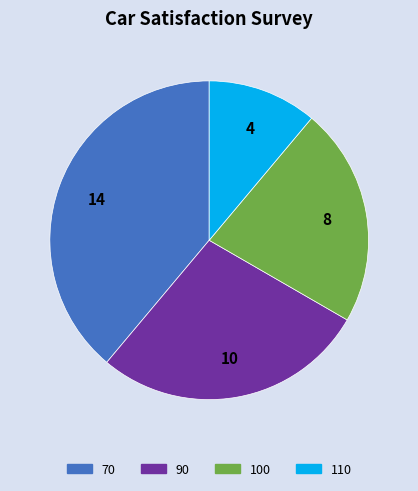

Rank the categories by value from lowest to highest.

110, 100, 90, 70